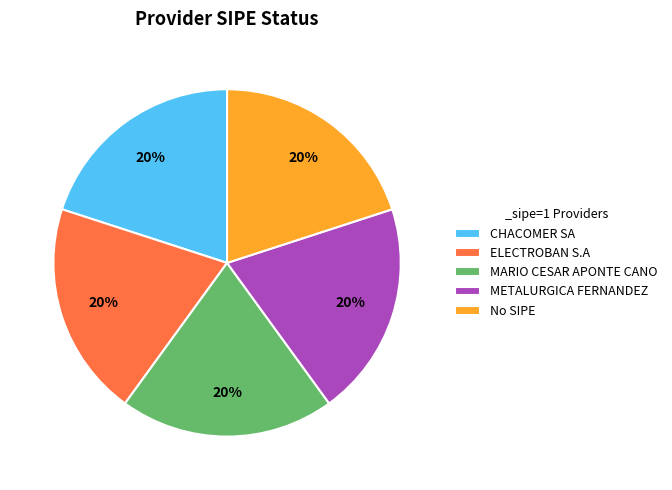

Does MARIO CESAR APONTE CANO account for over 50% of the chart?

No